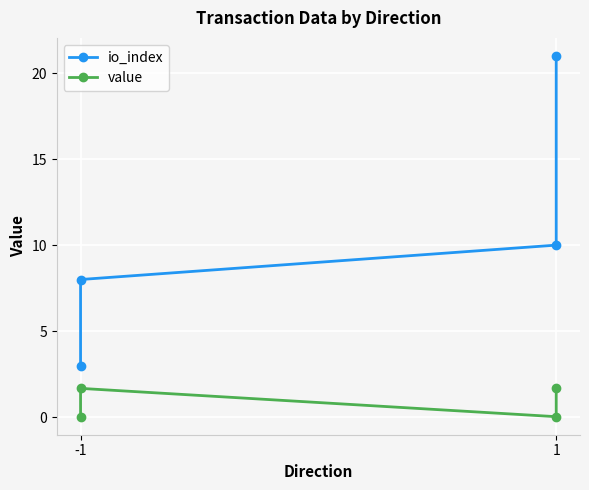

Rank the series by their average value, from highest to lowest.

io_index, value